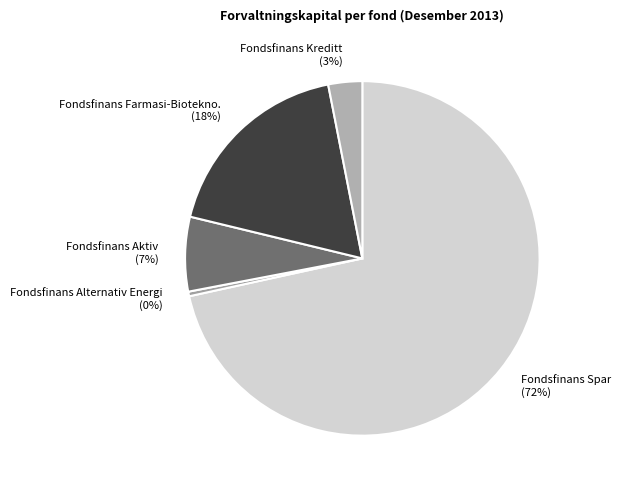

Is the sum of Fondsfinans Farmasi-Biotekno. and Fondsfinans Kreditt greater than half?

No